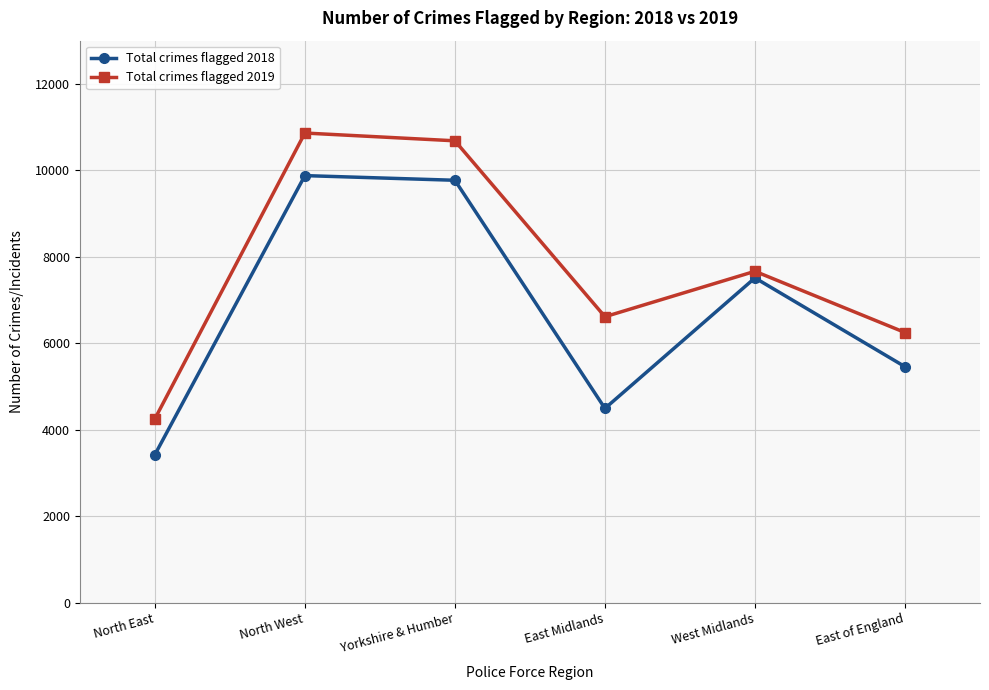

Where is the first local minimum for Total crimes flagged 2018?

East Midlands